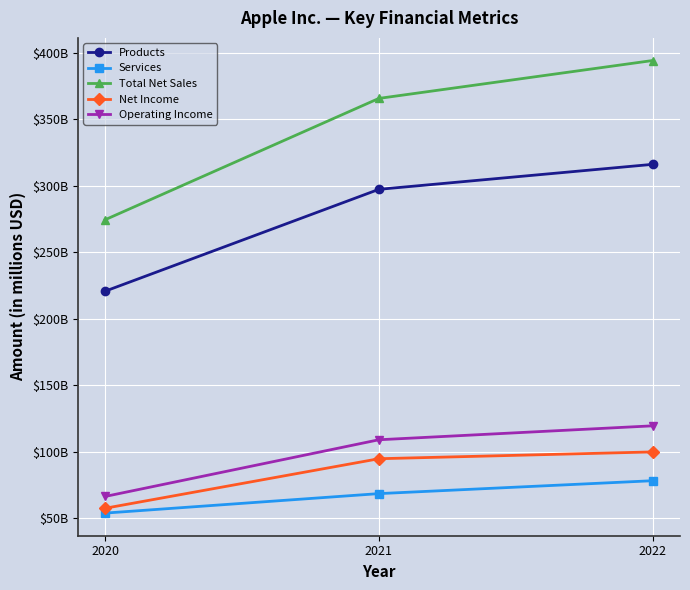

Is this an area chart (filled region under the line)?

No